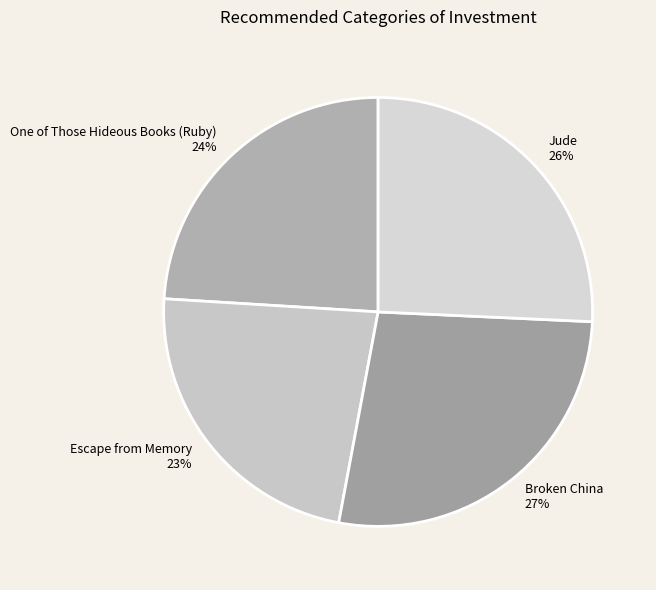

To the nearest percent, what portion does Escape from Memory represent?

23%